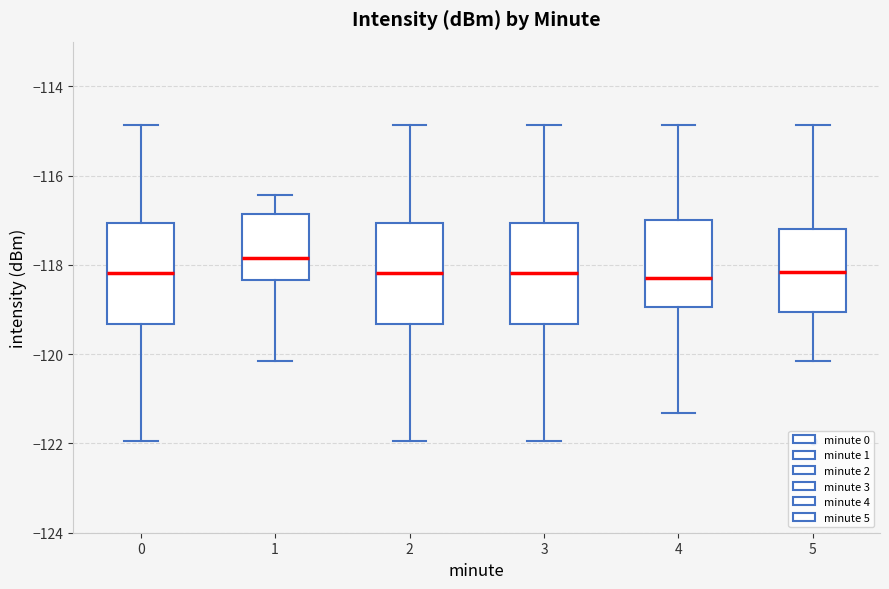

Where does the upper whisker of the box at x = 5 end on the y-axis? The values are not printed on the chart, so give them approximately, as read against the axis.

-114.8